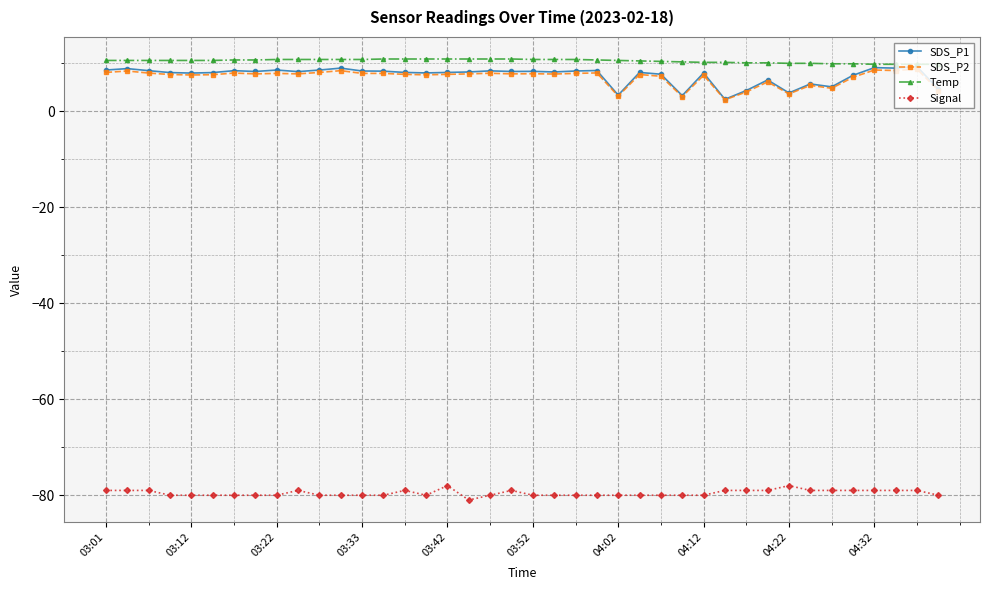

True or false: SDS_P1 has more than 1 points higher than both neighbors.

True